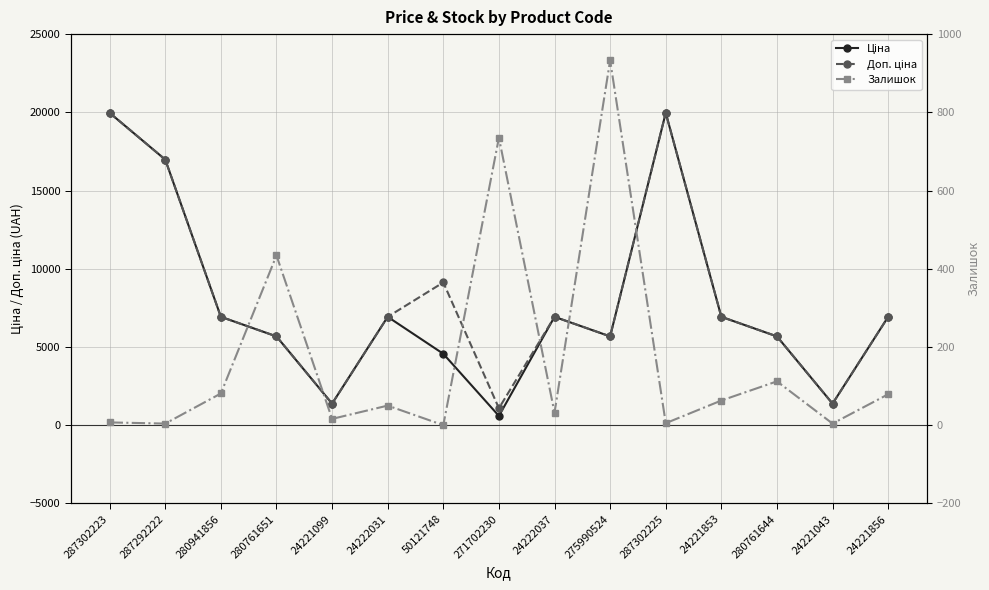

Which category has the highest value across all series?

287302223